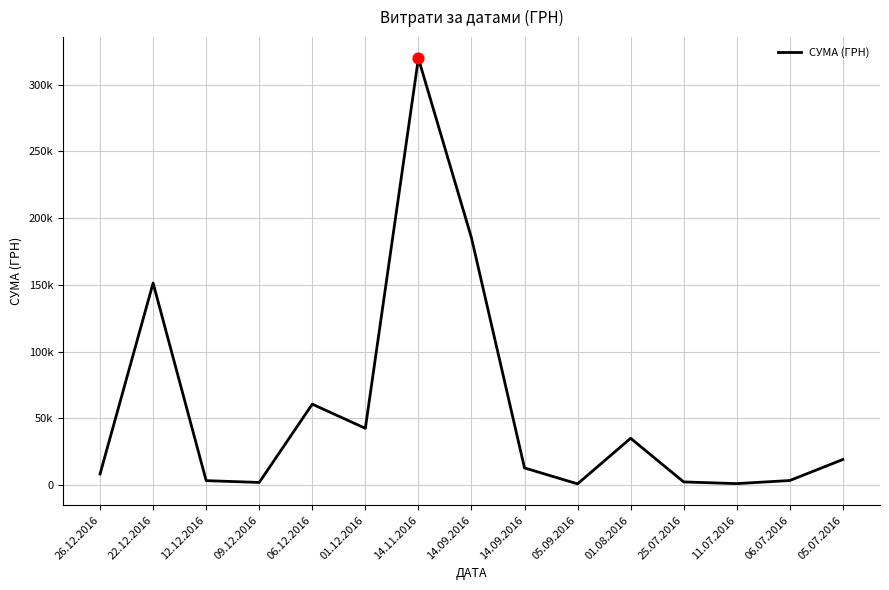

Does the chart have visible grid lines?

Yes